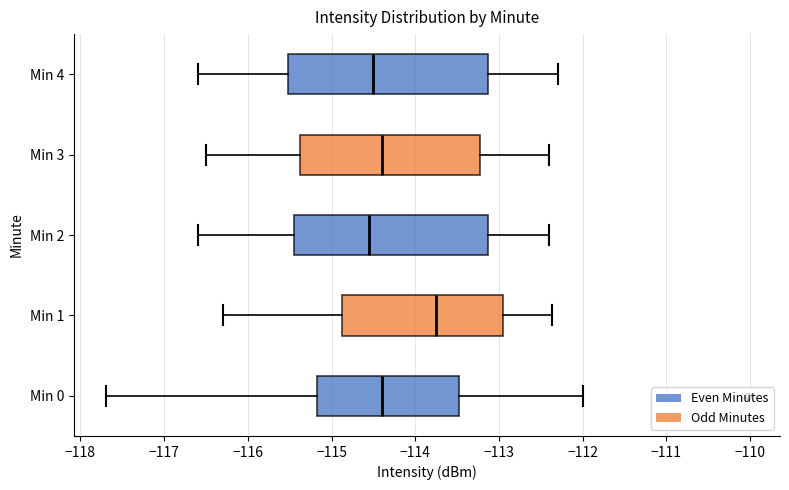

Which box's median line is the furthest to the right?

Min 1